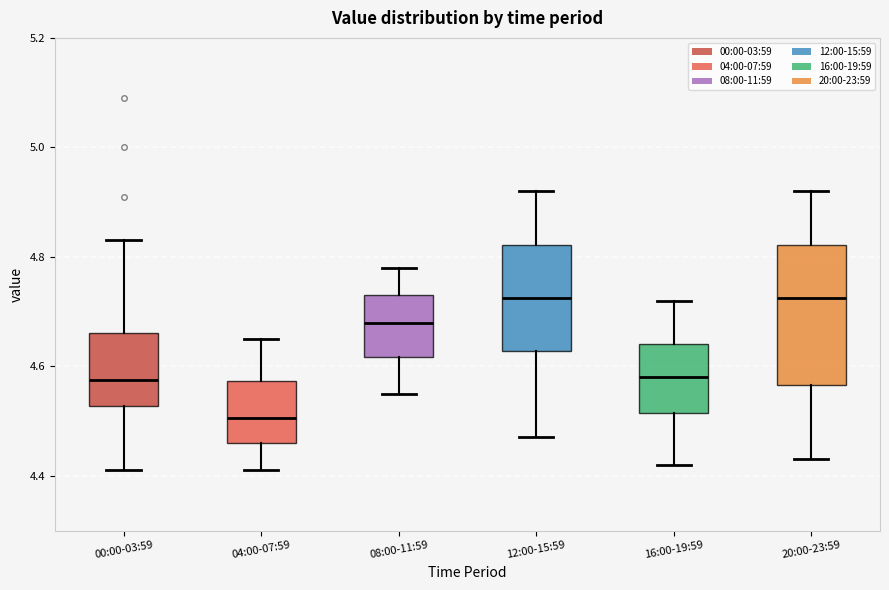

Where does the upper whisker of the box for 04:00-07:59 end on the y-axis? The values are not printed on the chart, so give them approximately, as read against the axis.

4.66